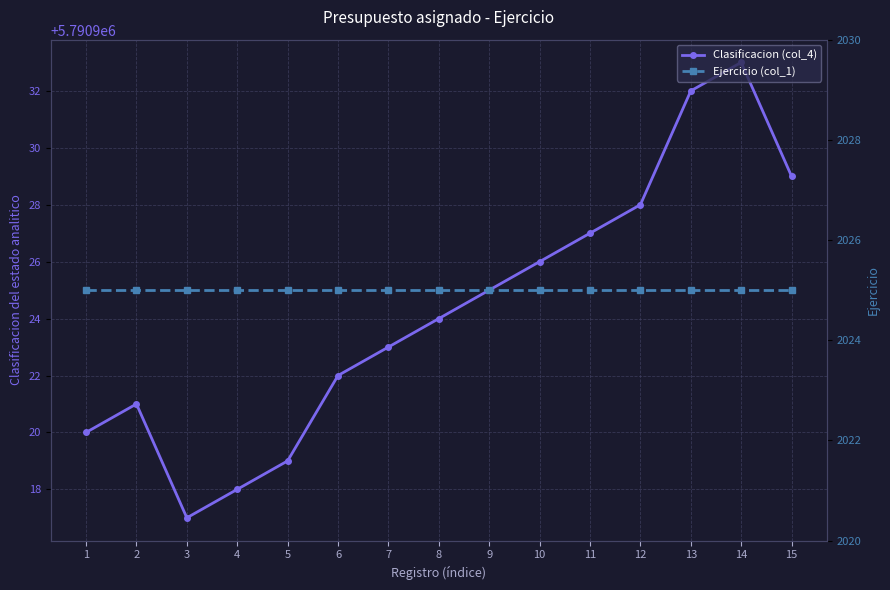

Which series has the widest spread of values?

Clasificacion (col_4)